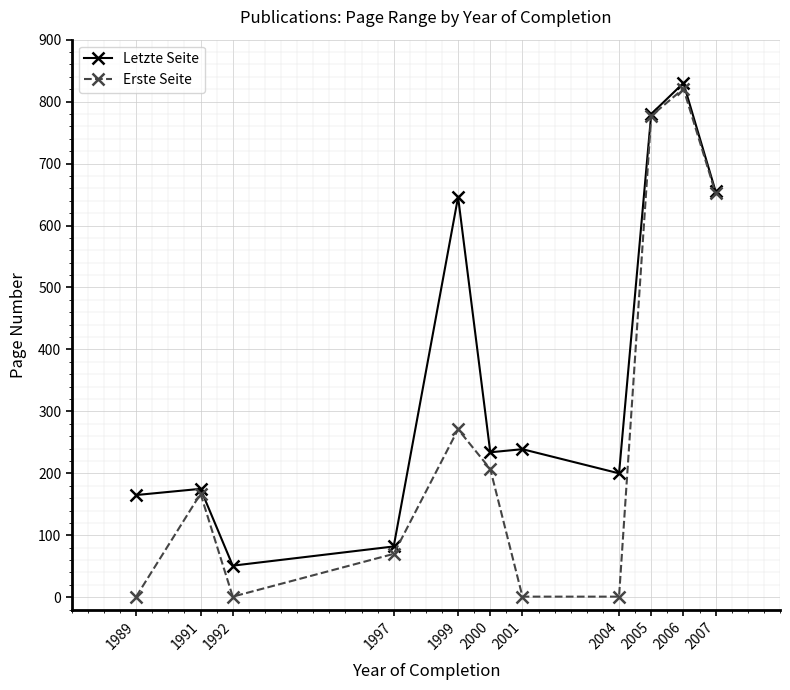

What is the spread (max minus min) of values at 1991?

8